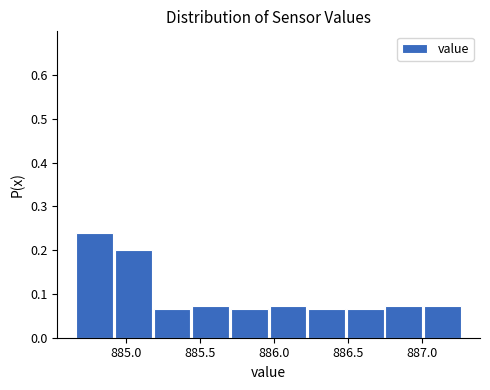

Reading left to right, transcribe this chart: for each bar, give the range it covers on the x-axis and its height. Neither the bar edges nor the heights are printed on the chart, so give them approximately, as read against the axes.

884.65 to 884.90: 0.24
884.90 to 885.20: 0.20
885.20 to 885.45: 0.07
885.45 to 885.70: 0.07
885.70 to 885.95: 0.07
885.95 to 886.25: 0.07
886.25 to 886.50: 0.07
886.50 to 886.75: 0.07
886.75 to 887.00: 0.07
887.00 to 887.25: 0.07